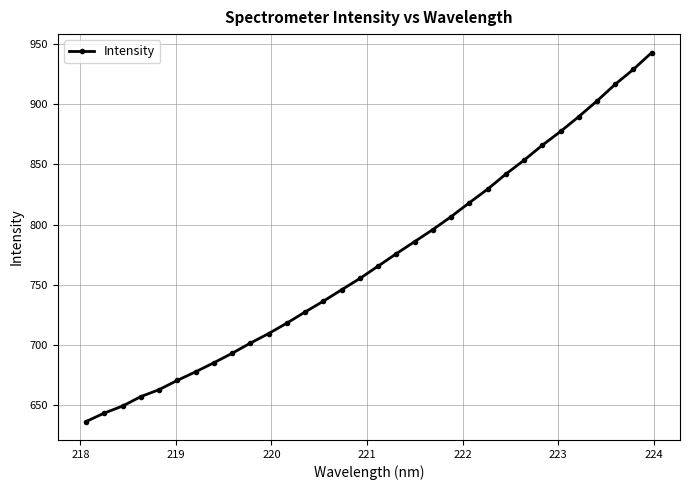

What is the sum of all values?

24662.9